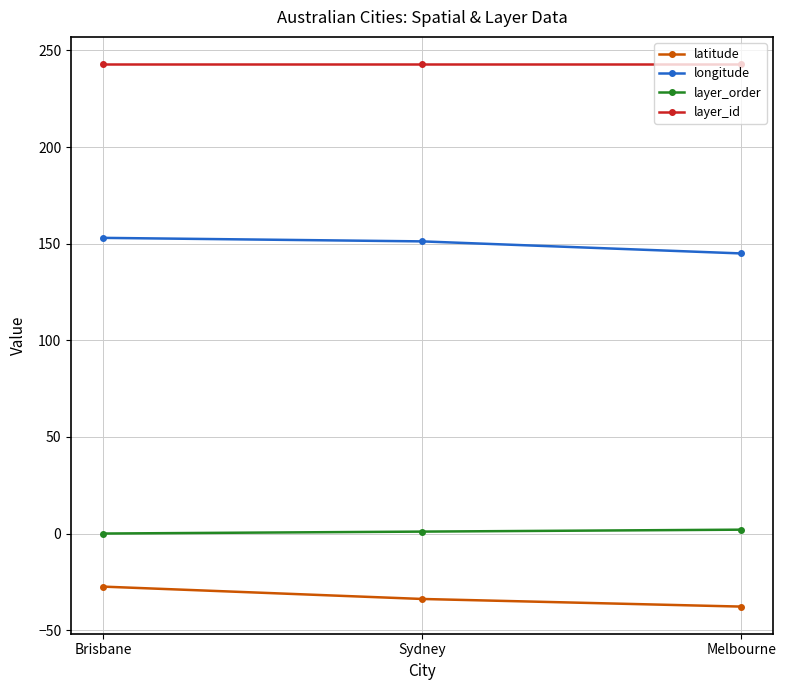

Which category has the lowest value in the longitude series?

Melbourne